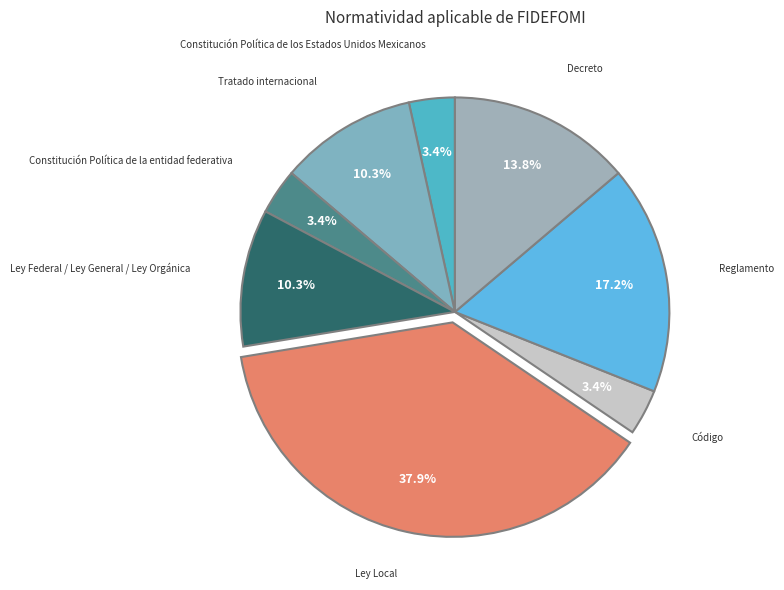

Does Constitución Política de la entidad federativa represent more than half of the total?

No